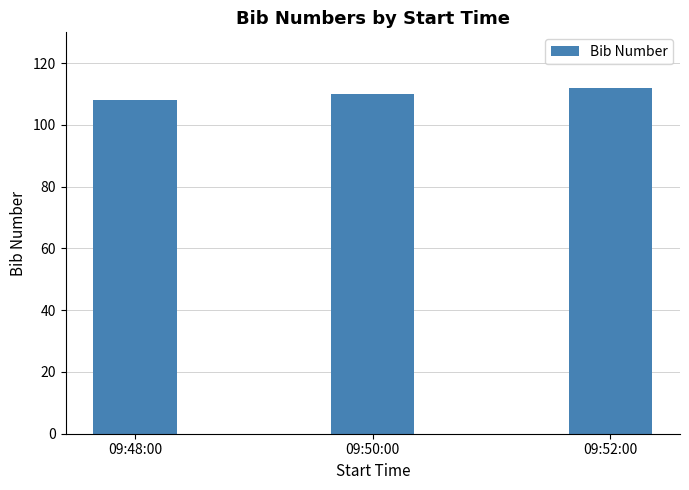

The chart shows a value of 179 at 09:48:00. True or false?

False